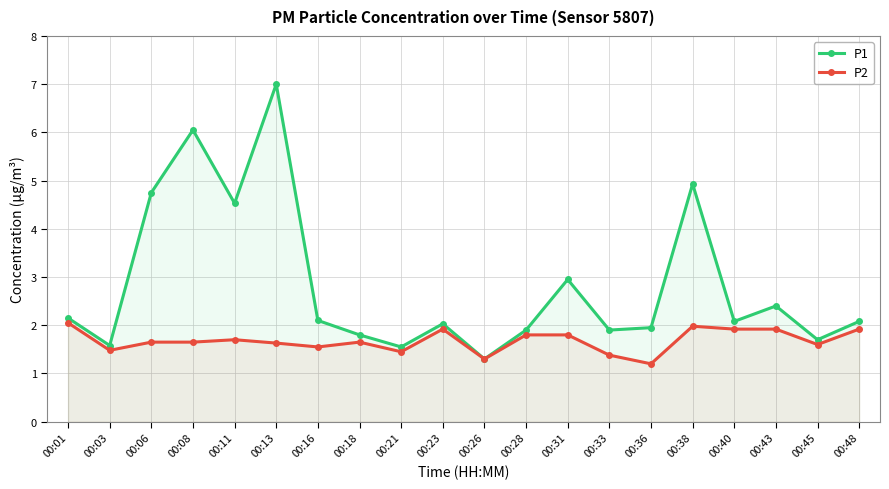

What is the spread (max minus min) of values at 00:45?

0.1